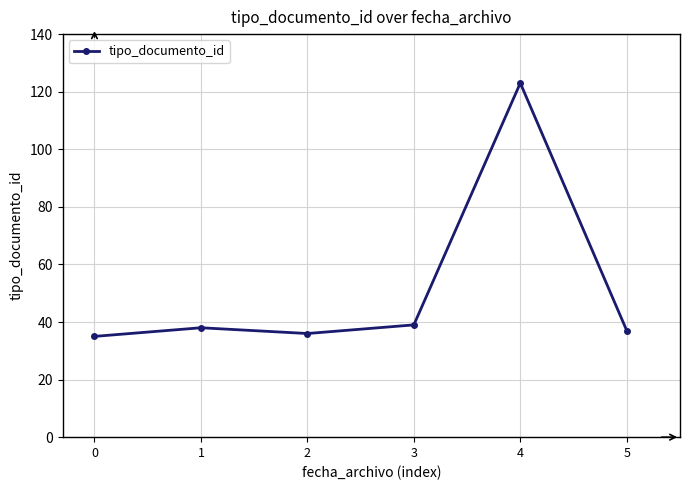

What is the sum of the values at 4 and 0?

158